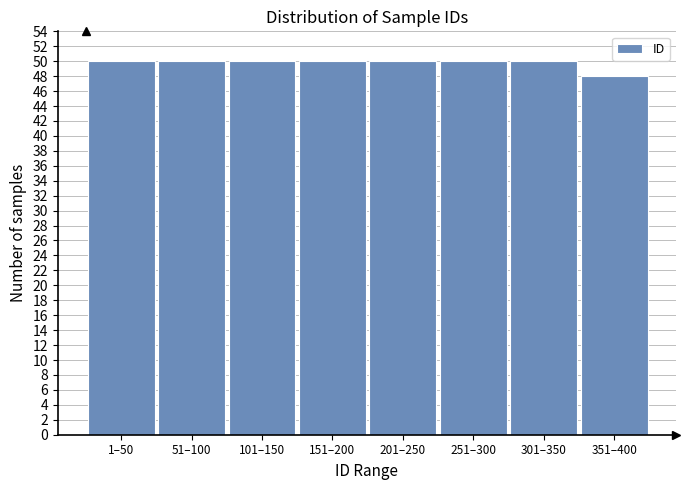

Reading left to right, list all the values displayed in this chart.

50	50	50	50	50	50	50	48